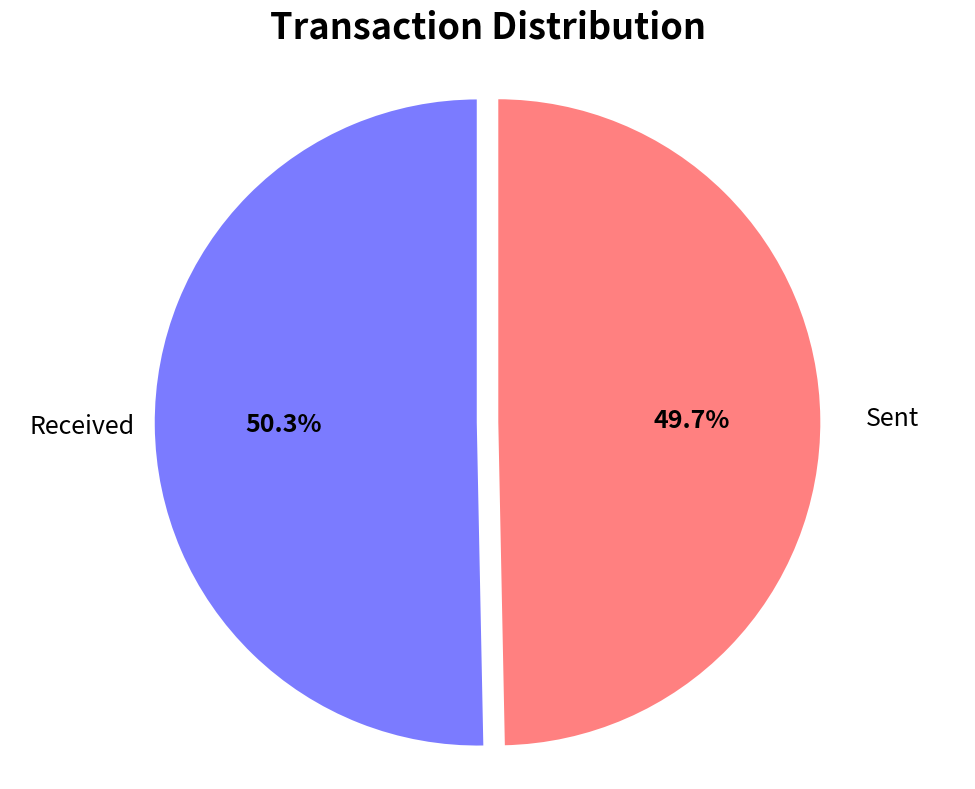

Does any single category account for the majority?

Yes